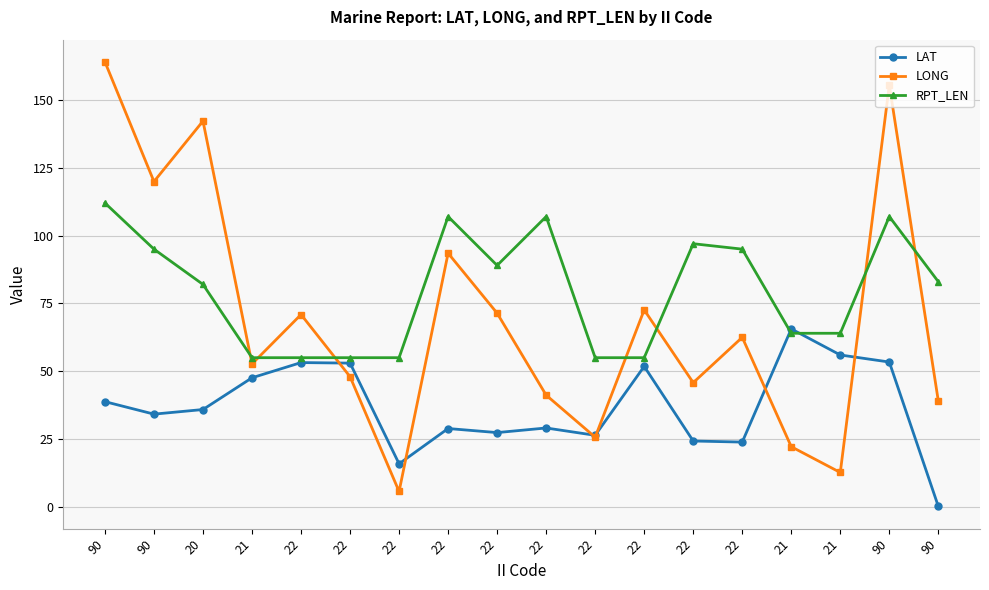

After their last crossing, which series has the higher values: RPT_LEN or LAT?

RPT_LEN